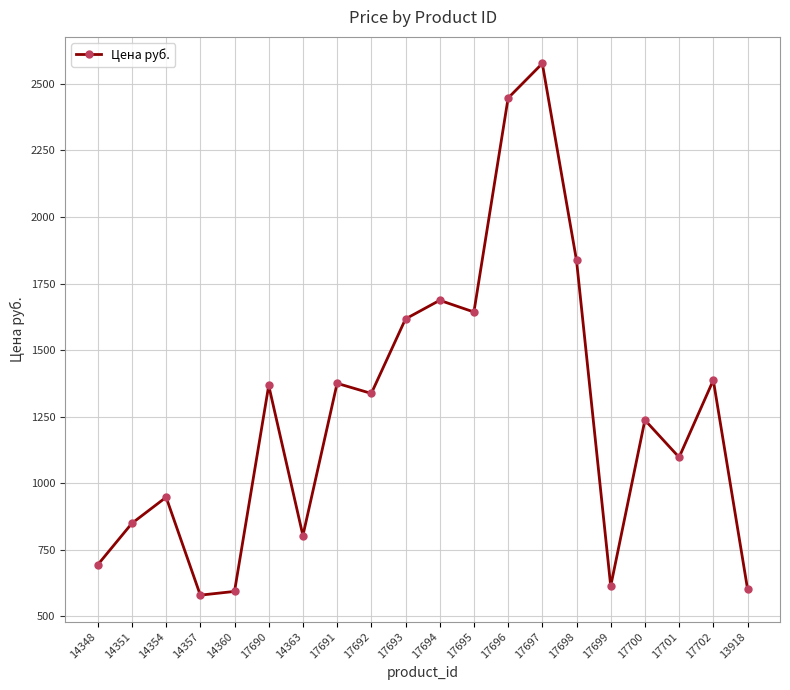

What is the sum of the values at 17694 and 17695?

3330